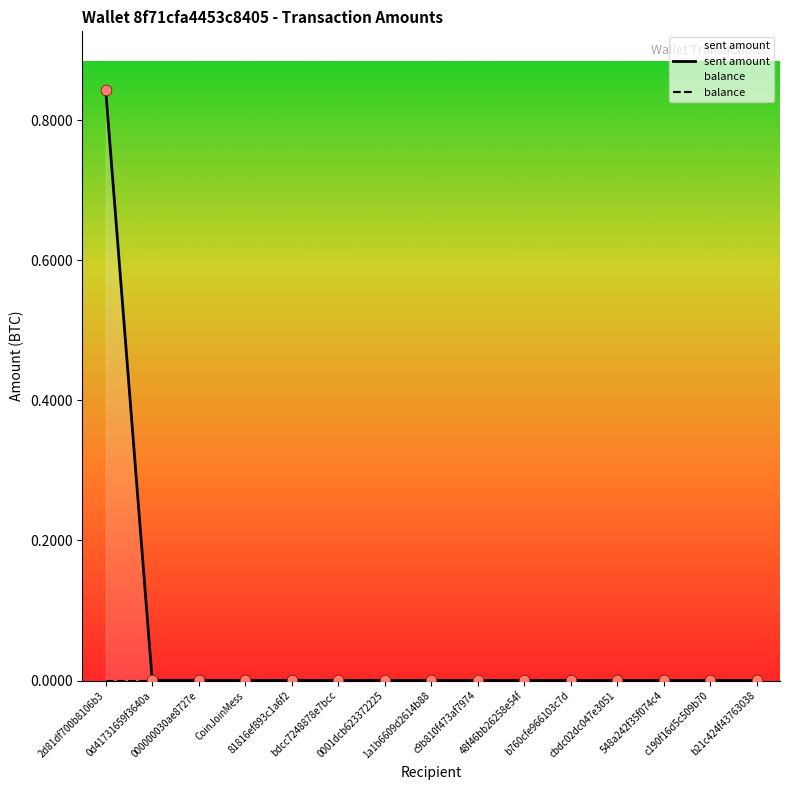

At how many categories does at least one series exceed 0?

15